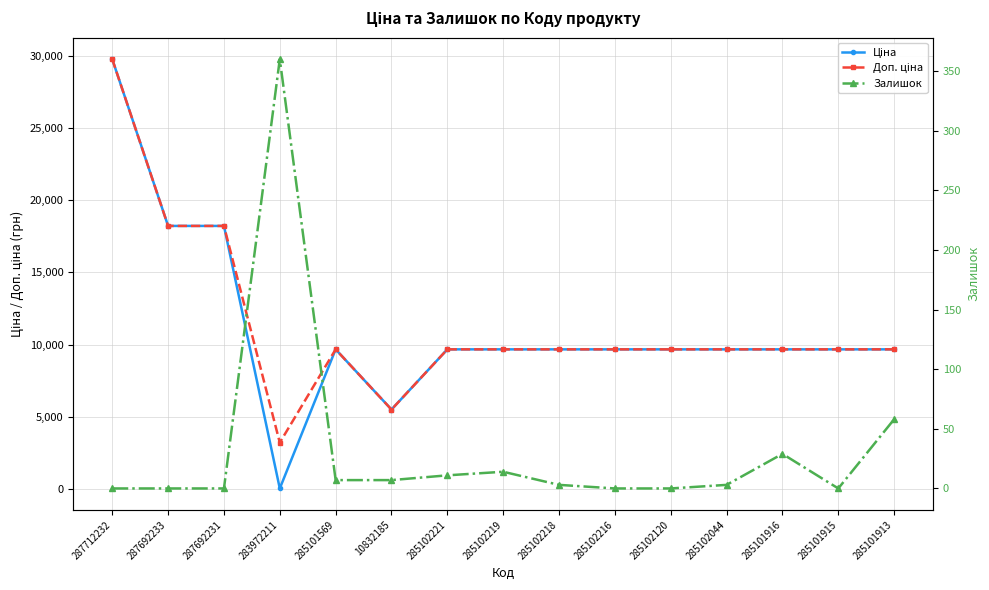

What is the maximum value shown in the chart?

29761.5